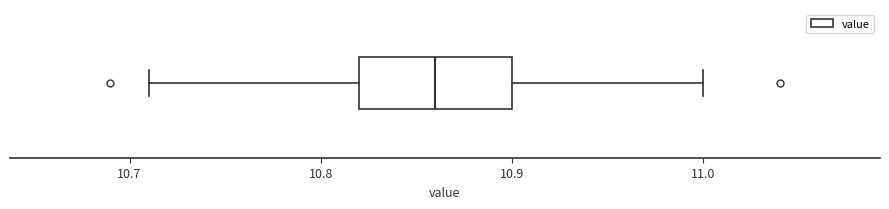

Read this box plot against the x-axis: the position of the median line, the range covered by the box, and the ends of both whiskers. The values are not printed on the chart, so give them approximately, as read against the axis.

median 10.86, box 10.82 to 10.90, whiskers 10.71 to 11.00